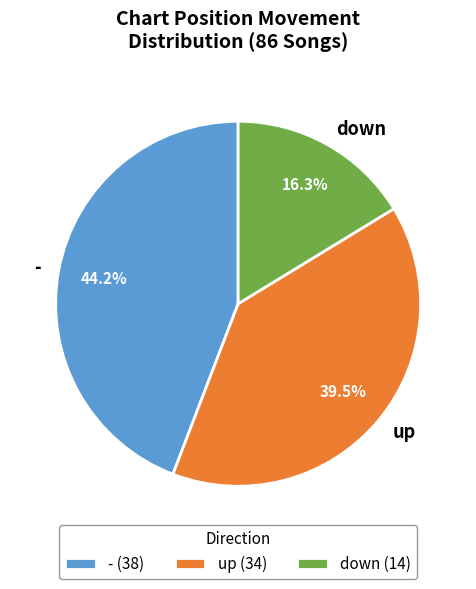

What percentage do up and down together represent?

55.8%